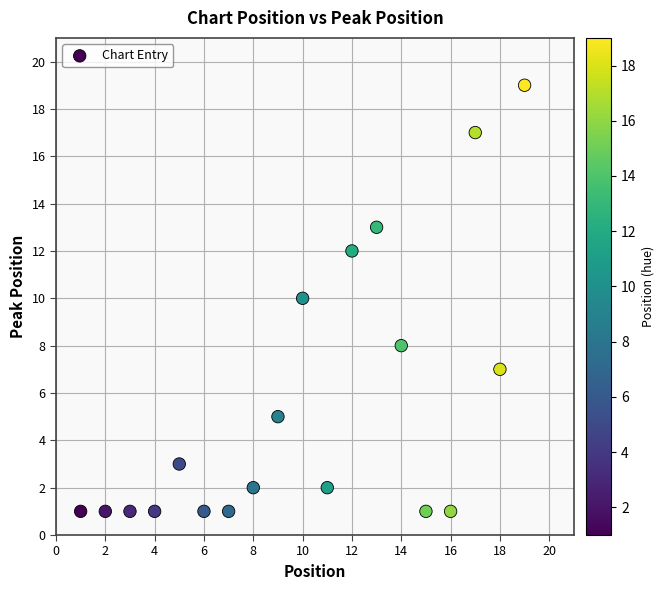

What is the range of X values (max minus min)?

18